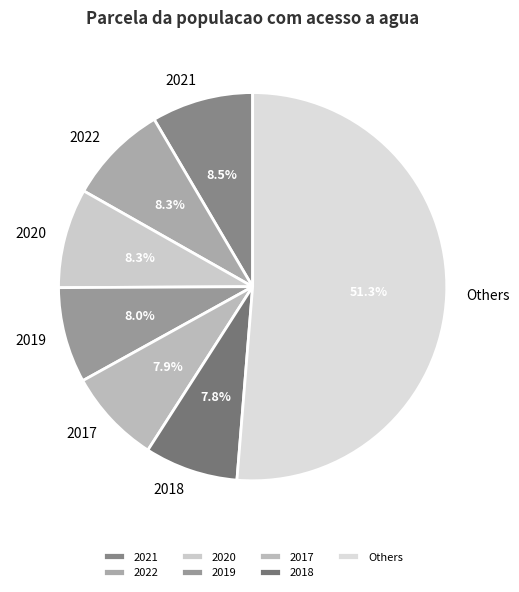

Count the number of slices in the pie.

7